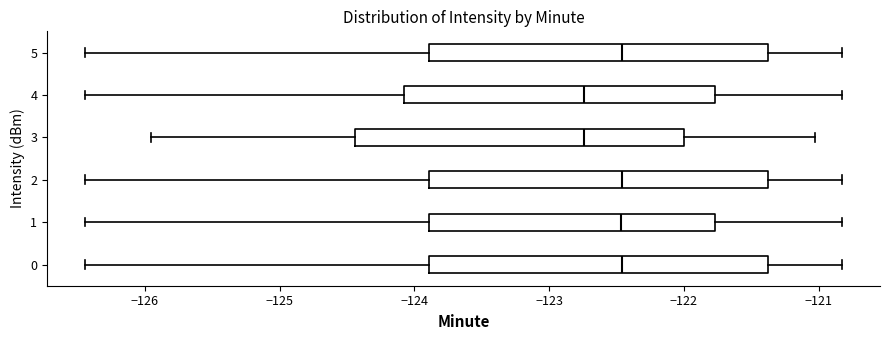

Reading bottom to top, read every box against the x-axis: the position of its median line, the range the box covers, and the ends of its whiskers. The values are not printed on the chart, so give them approximately, as read against the axis.

0: median -122.5, box -123.9 to -121.4, whiskers -126.4 to -120.8
1: median -122.5, box -123.9 to -121.8, whiskers -126.4 to -120.8
2: median -122.5, box -123.9 to -121.4, whiskers -126.4 to -120.8
3: median -122.7, box -124.4 to -122.0, whiskers -126.0 to -121.0
4: median -122.7, box -124.1 to -121.8, whiskers -126.4 to -120.8
5: median -122.5, box -123.9 to -121.4, whiskers -126.4 to -120.8